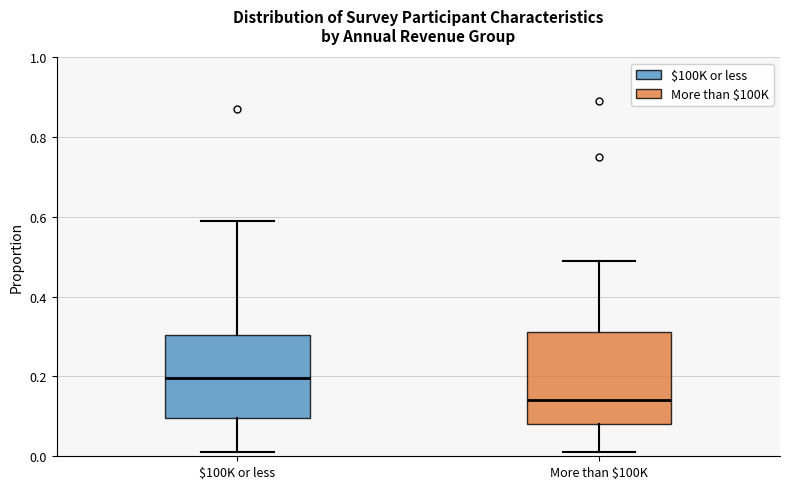

Reading left to right, transcribe this box plot: for each box, give where its median line is, the range the box spans, and where its two whiskers end, as read against the y-axis. The values are not printed on the chart, so give them approximately, as read against the axis.

$100K or less: median 0.20, box 0.10 to 0.30, whiskers 0.02 to 0.60
More than $100K: median 0.14, box 0.08 to 0.32, whiskers 0.02 to 0.50